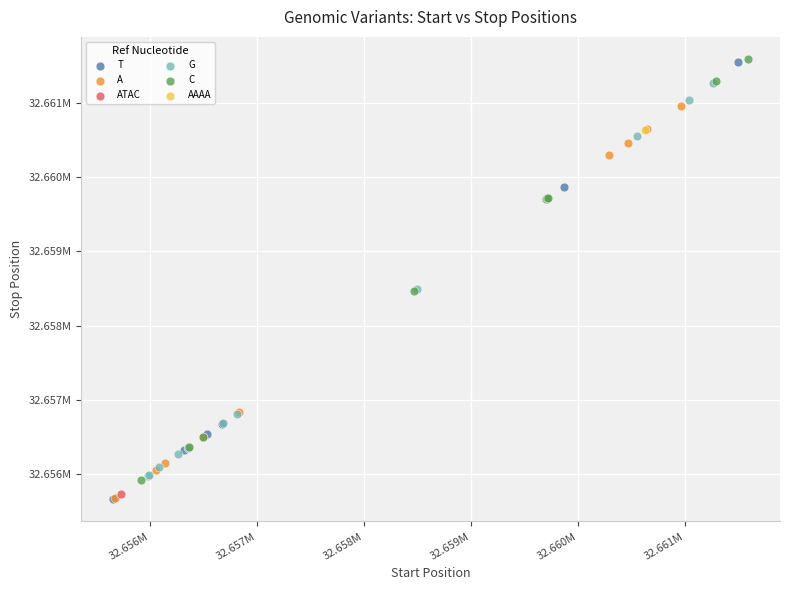

What are all the series names shown in the legend?

T, A, ATAC, G, C, AAAA